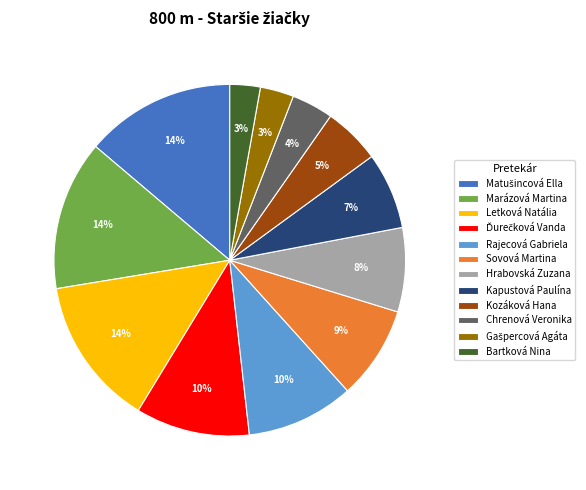

To the nearest percent, what portion does Marázová Martina represent?

14%